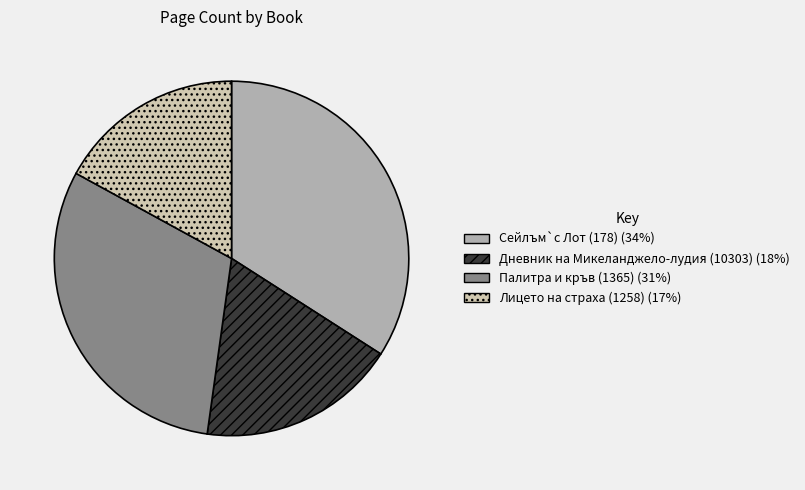

Combined, do Сейлъм`с Лот (178) and Палитра и кръв (1365) account for over 50%?

Yes